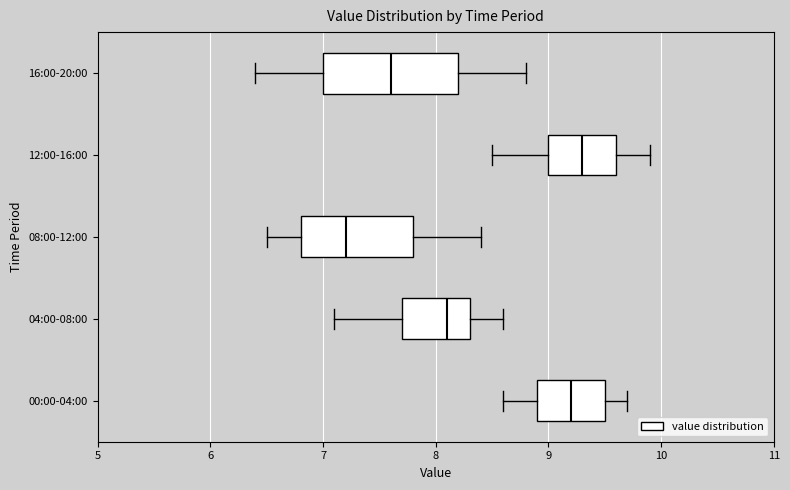

Reading bottom to top, transcribe this box plot: for each box, give where its median line is, the range the box spans, and where its two whiskers end, as read against the x-axis. The values are not printed on the chart, so give them approximately, as read against the axis.

00:00-04:00: median 9.2, box 8.9 to 9.5, whiskers 8.6 to 9.7
04:00-08:00: median 8.1, box 7.7 to 8.3, whiskers 7.1 to 8.6
08:00-12:00: median 7.2, box 6.8 to 7.8, whiskers 6.5 to 8.4
12:00-16:00: median 9.3, box 9.0 to 9.6, whiskers 8.5 to 9.9
16:00-20:00: median 7.6, box 7.0 to 8.2, whiskers 6.4 to 8.8